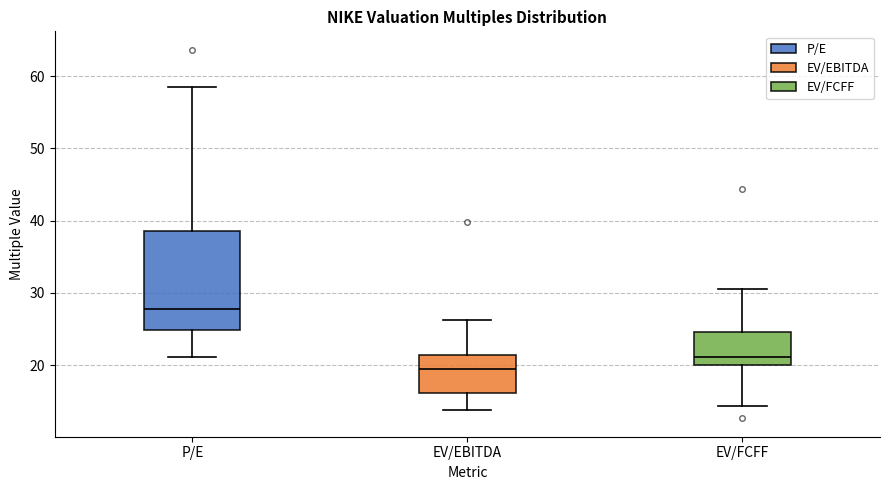

Where does the upper whisker of the box for P/E end on the y-axis? The values are not printed on the chart, so give them approximately, as read against the axis.

58